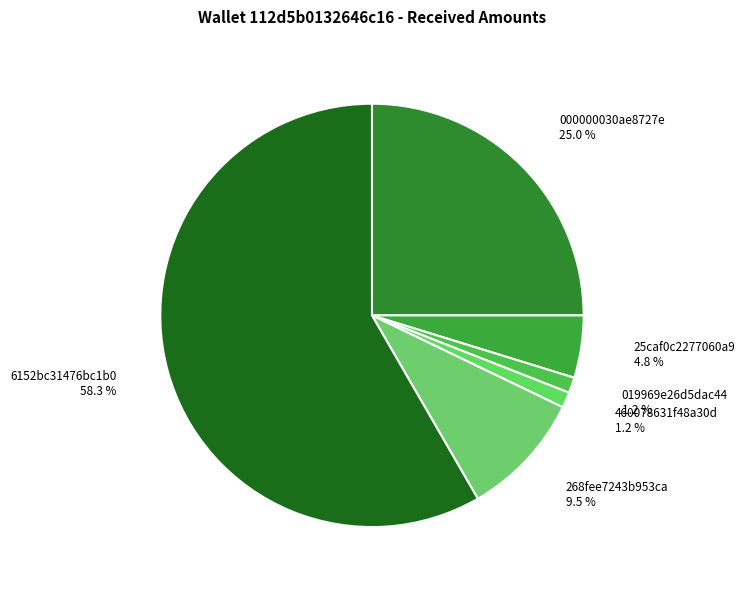

What percentage is the 6152bc31476bc1b0 slice, to the nearest percent?

58%